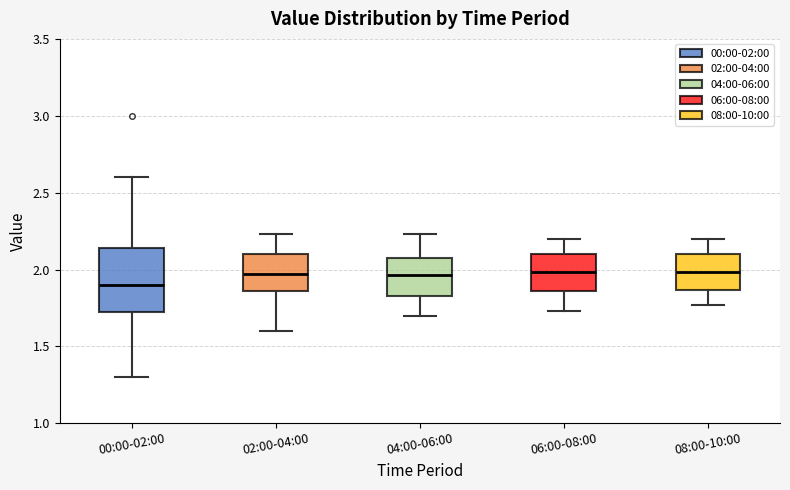

Reading left to right, read every box against the y-axis: the position of its median line, the range the box covers, and the ends of its whiskers. The values are not printed on the chart, so give them approximately, as read against the axis.

00:00-02:00: median 1.90, box 1.70 to 2.15, whiskers 1.30 to 2.60
02:00-04:00: median 1.95, box 1.85 to 2.10, whiskers 1.60 to 2.25
04:00-06:00: median 1.95, box 1.85 to 2.10, whiskers 1.70 to 2.25
06:00-08:00: median 2.00, box 1.85 to 2.10, whiskers 1.75 to 2.20
08:00-10:00: median 2.00, box 1.85 to 2.10, whiskers 1.75 to 2.20